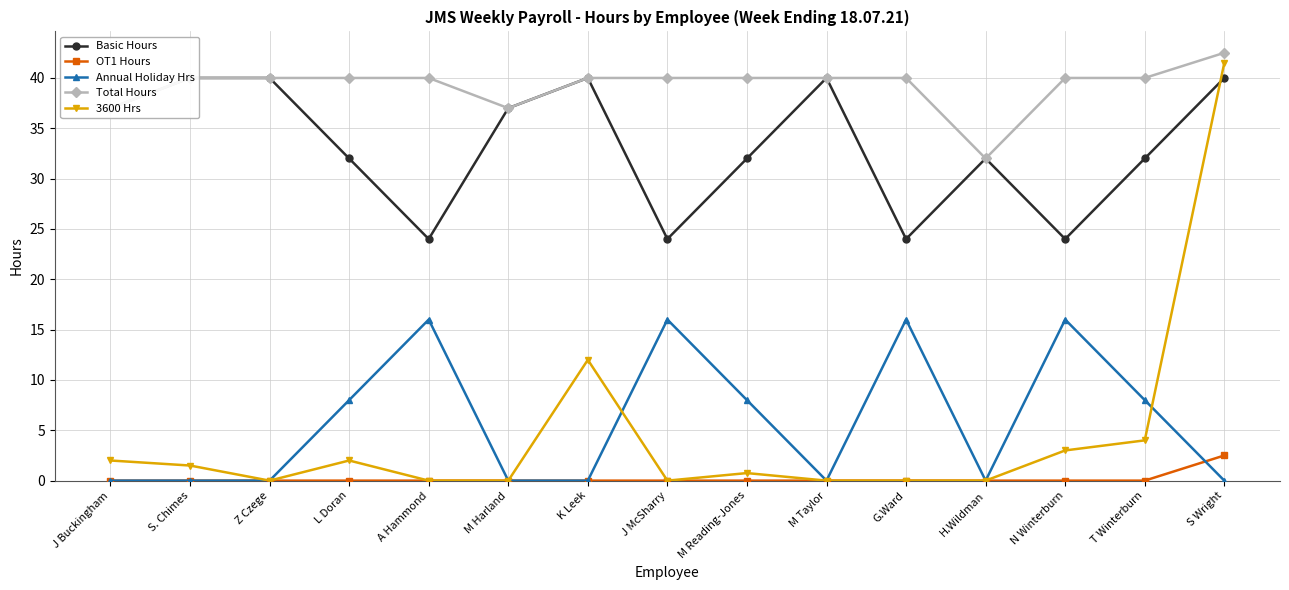

Reading left to right, extract all data points from this chart.

Basic Hours: 37.0	40.0	40.0	32.0	24.0	37.0	40.0	24.0	32.0	40.0	24.0	32.0	24.0	32.0	40.0
OT1 Hours: 0.0	0.0	0.0	0.0	0.0	0.0	0.0	0.0	0.0	0.0	0.0	0.0	0.0	0.0	2.5
Annual Holiday Hrs: 0.0	0.0	0.0	8.0	16.0	0.0	0.0	16.0	8.0	0.0	16.0	0.0	16.0	8.0	0.0
Total Hours: 37.0	40.0	40.0	40.0	40.0	37.0	40.0	40.0	40.0	40.0	40.0	32.0	40.0	40.0	42.5
3600 Hrs: 2.0	1.5	0.0	2.0	0.0	0.0	12.0	0.0	0.8	0.0	0.0	0.0	3.0	4.0	41.5